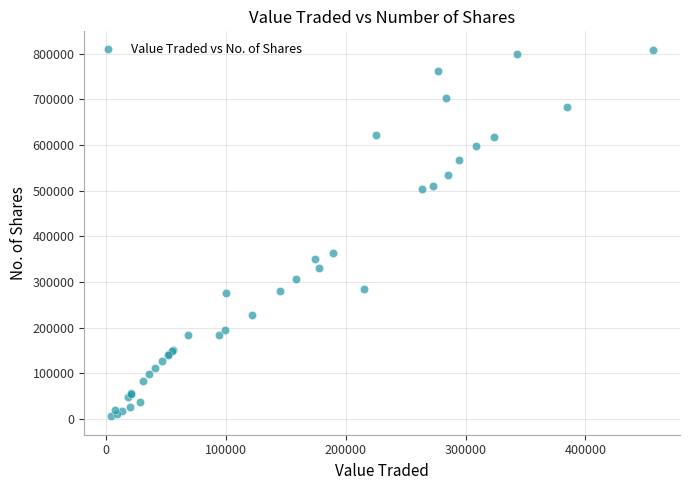

What Y value in the scatter plot is closest to 407198?

364185